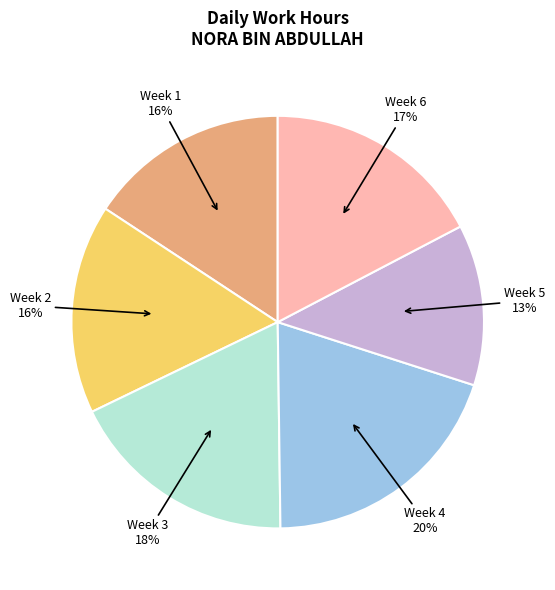

True or false: Week 2 accounts for 3% of the total.

False